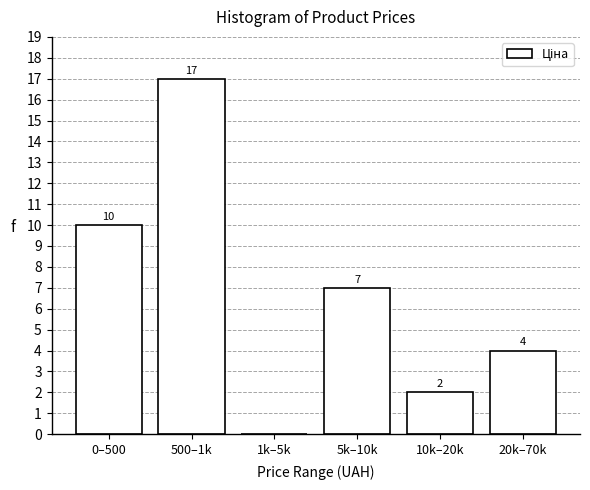

Reading left to right, what are all the values shown in this chart?

0–500=10	500–1k=17	1k–5k=0	5k–10k=7	10k–20k=2	20k–70k=4